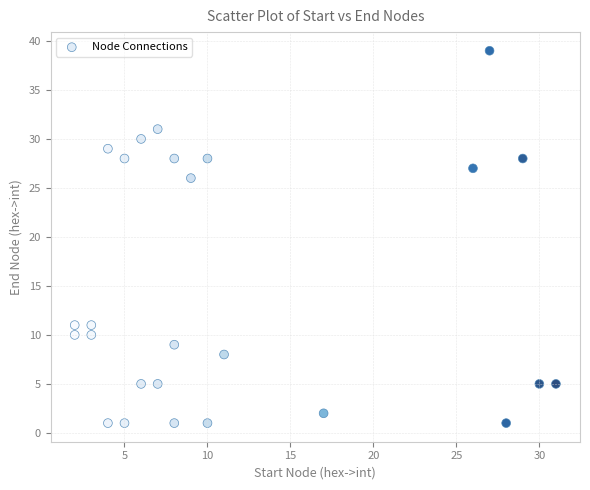

What is the range of Y values (max minus min)?

38